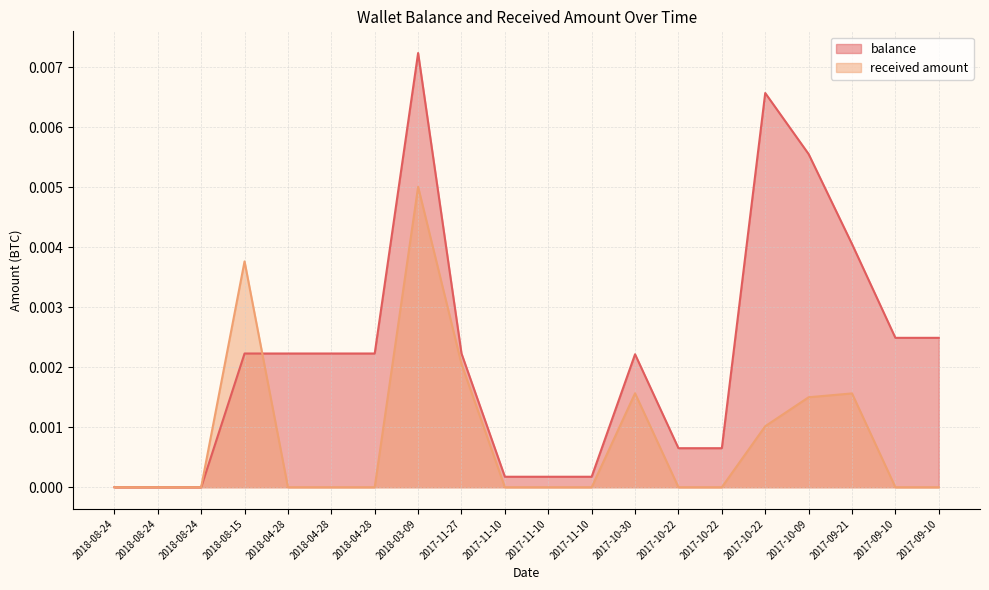

Between which two adjacent categories do received_amount and balance first intersect?

2018-08-15 and 2018-04-28